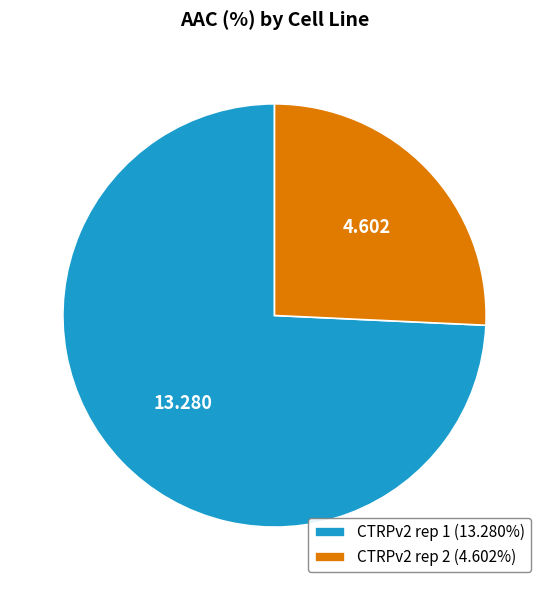

Is it true that CTRPv2 rep 1 is 63% of the pie?

False